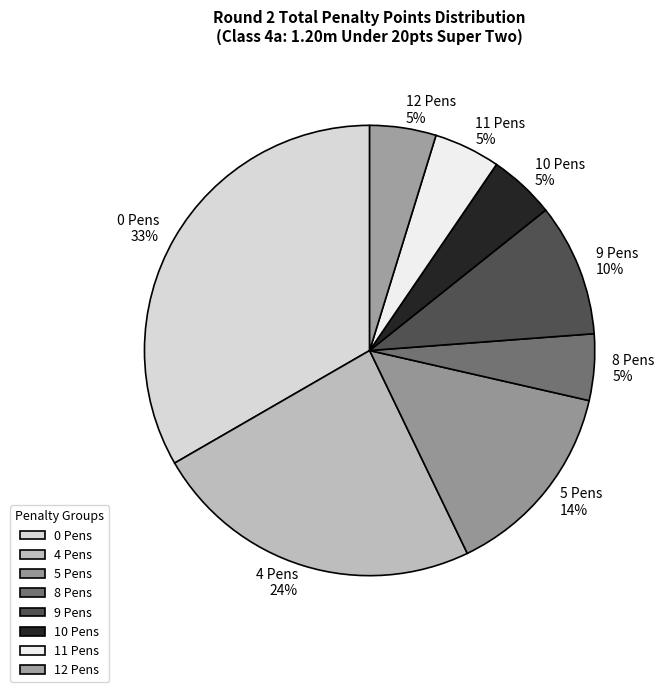

Is it true that 8 Pens is 5% of the pie?

True